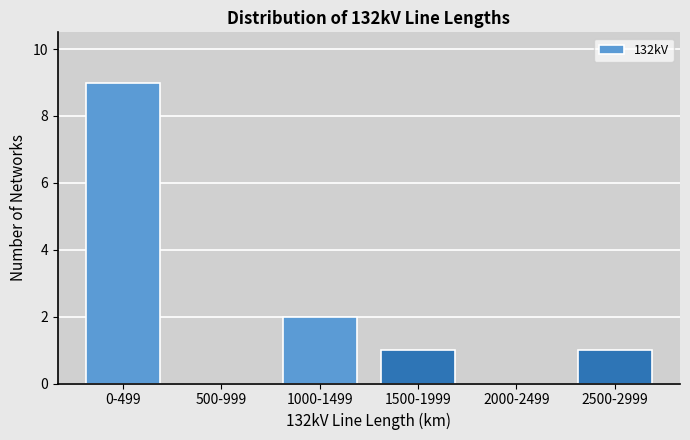

Reading right to left, what are all the values shown in this chart?

2500-2999=1	2000-2499=0	1500-1999=1	1000-1499=2	500-999=0	0-499=9